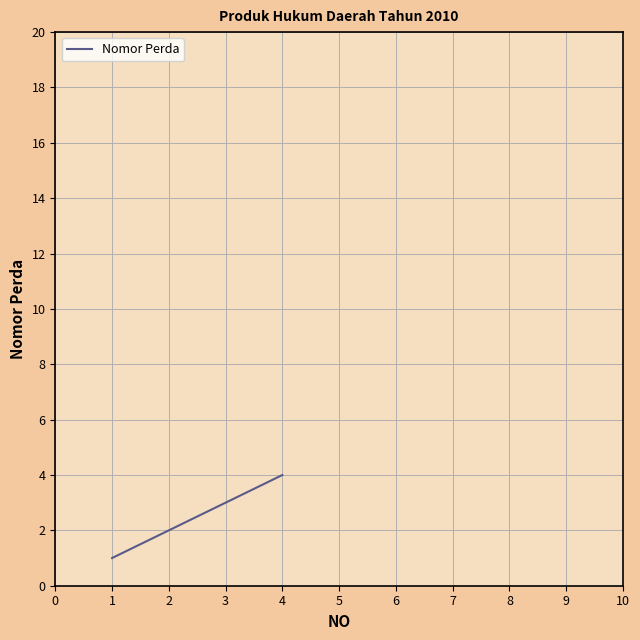

What is the sum of all values?

10